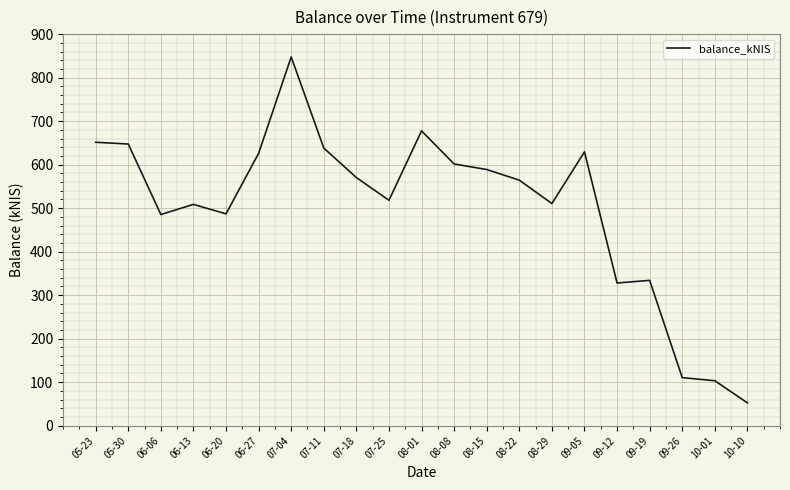

How many distinct data groups are displayed?

1